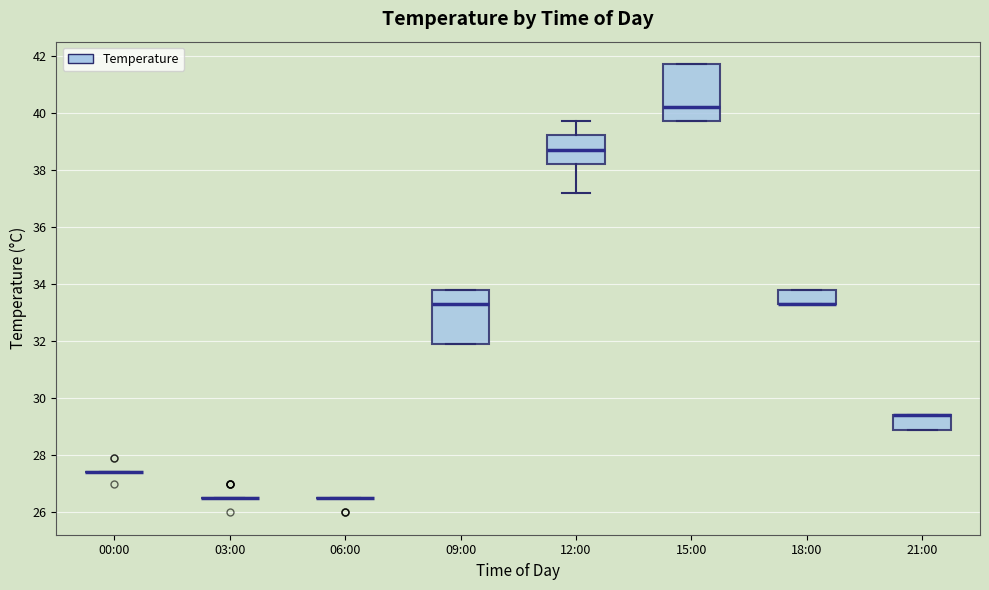

Where is the upper edge of the box for 21:00 on the y-axis? The values are not printed on the chart, so give them approximately, as read against the axis.

29.4